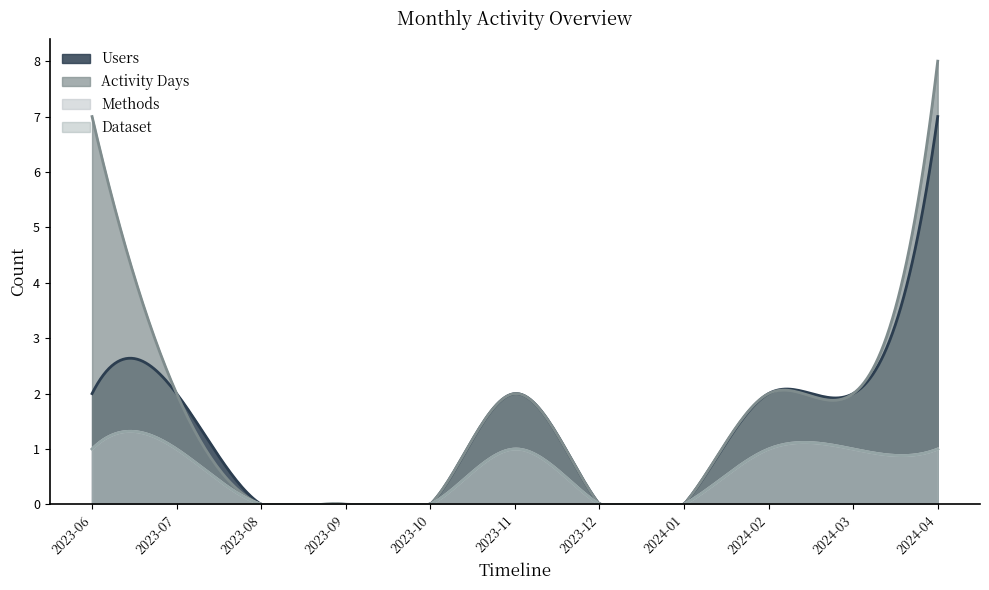

Does the chart display data point markers on the line(s)?

No